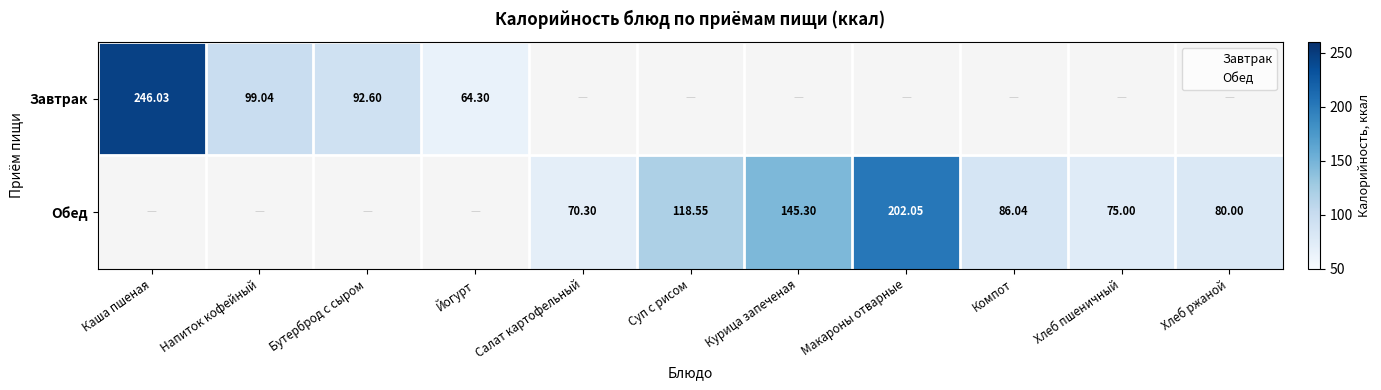

The Обед series shows 102.4 at Каша пшеная. True or false?

False